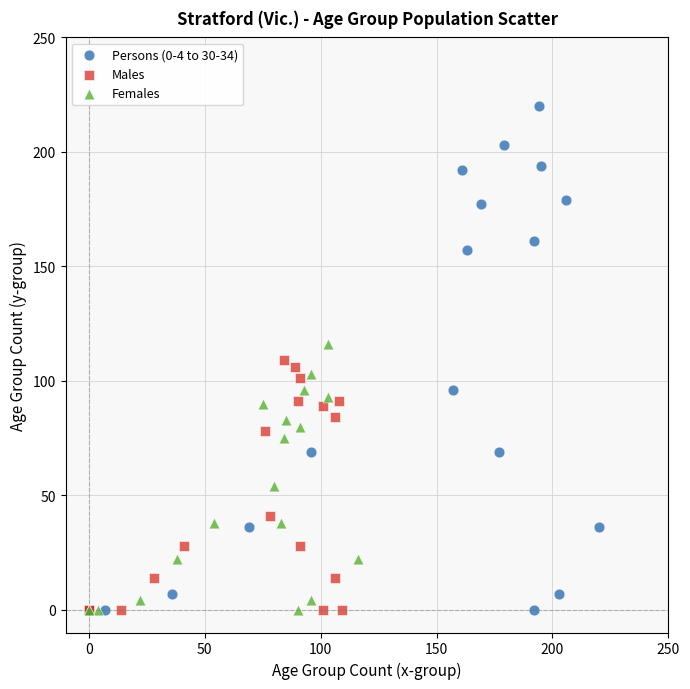

Which series has the largest Y range (max minus min)?

Persons (0-4 to 30-34)